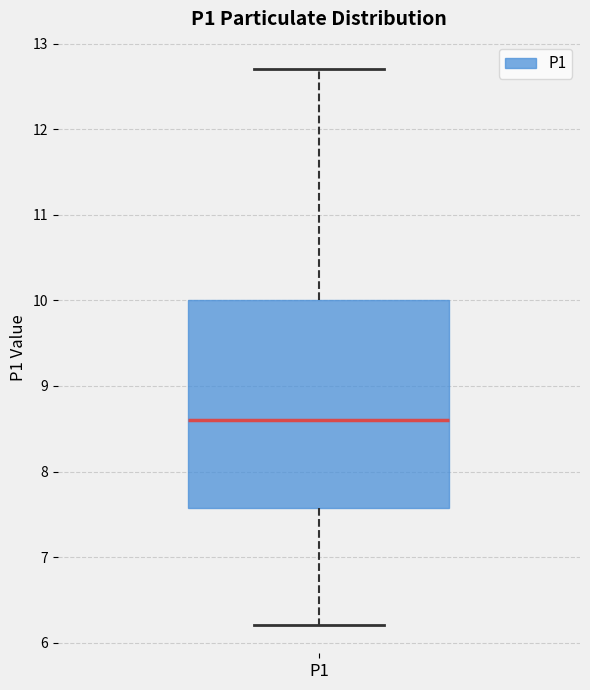

Transcribe this box plot: give where the median line is, the range the box spans, and where the two whiskers end, as read against the y-axis. The values are not printed on the chart, so give them approximately, as read against the axis.

median 8.6, box 7.6 to 10.0, whiskers 6.2 to 12.7